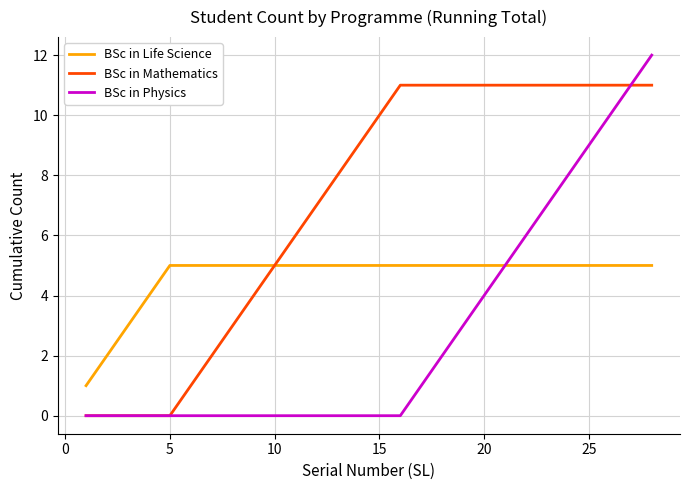

What is the difference between the second highest and minimum values in the BSc in Mathematics series?

11